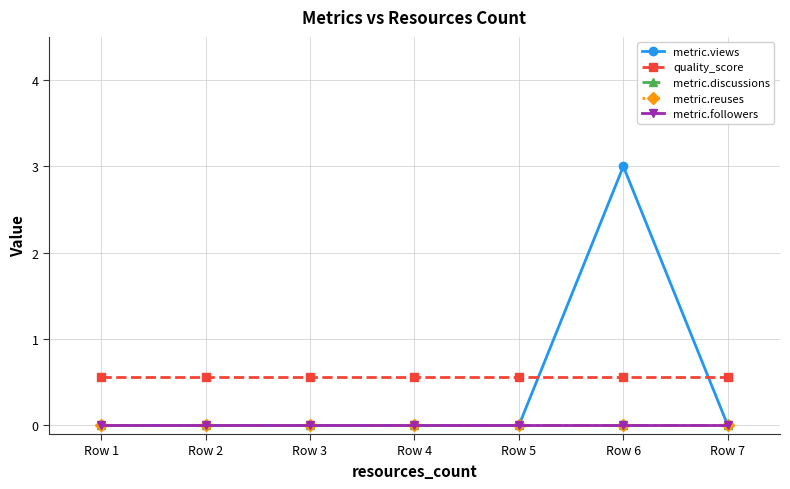

Does the chart have visible grid lines?

Yes